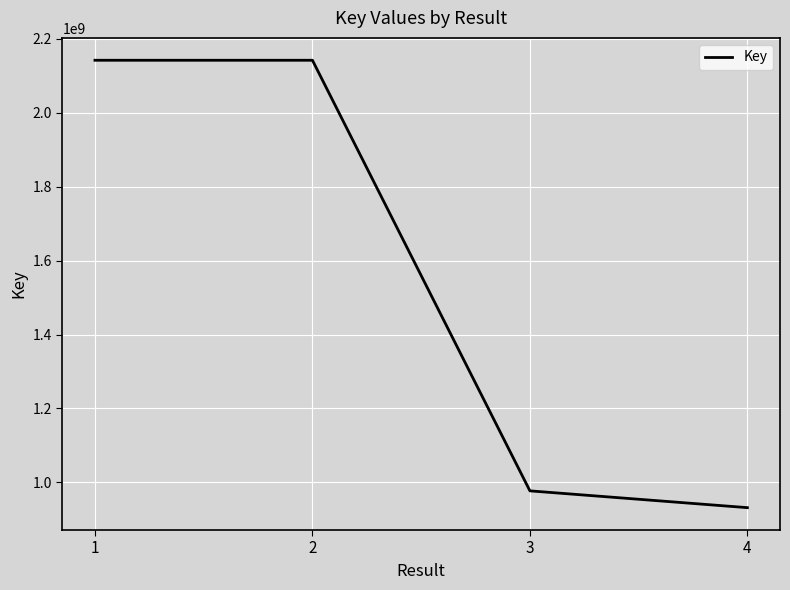

What is the difference between the second highest and second lowest values?

1165355769